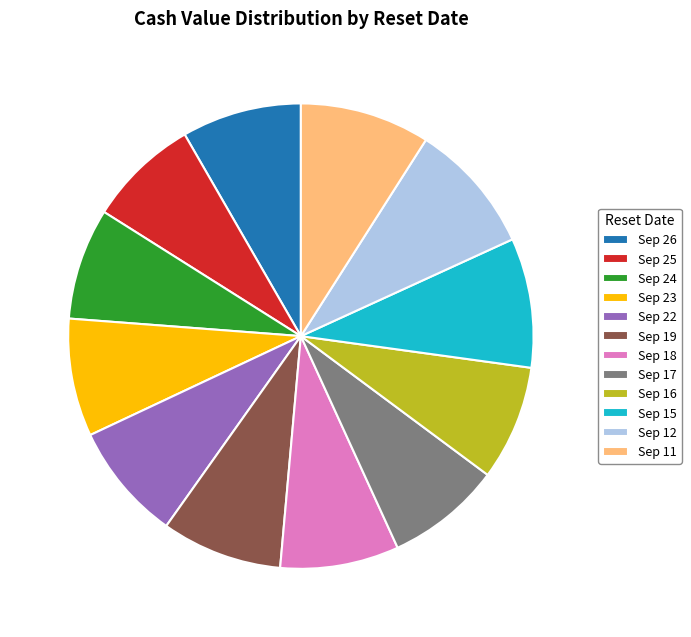

Is the sum of Sep 25 and Sep 26 greater than half?

No